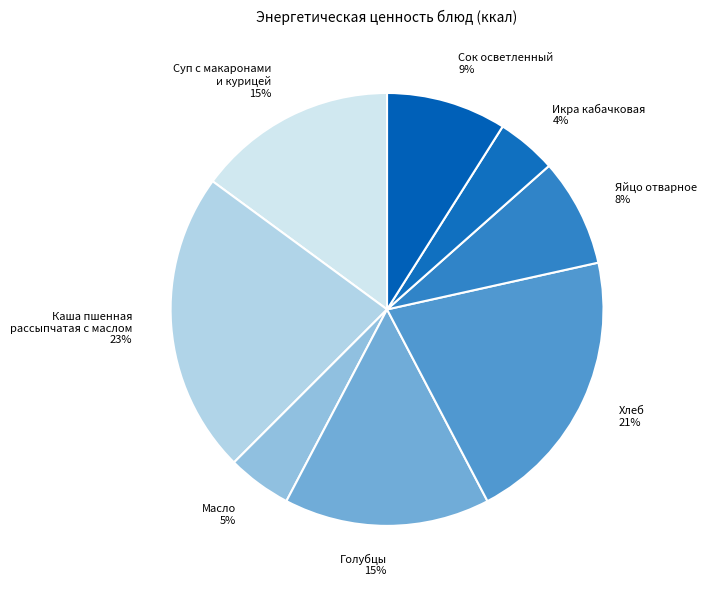

What percentage is the Масло slice, to the nearest percent?

5%